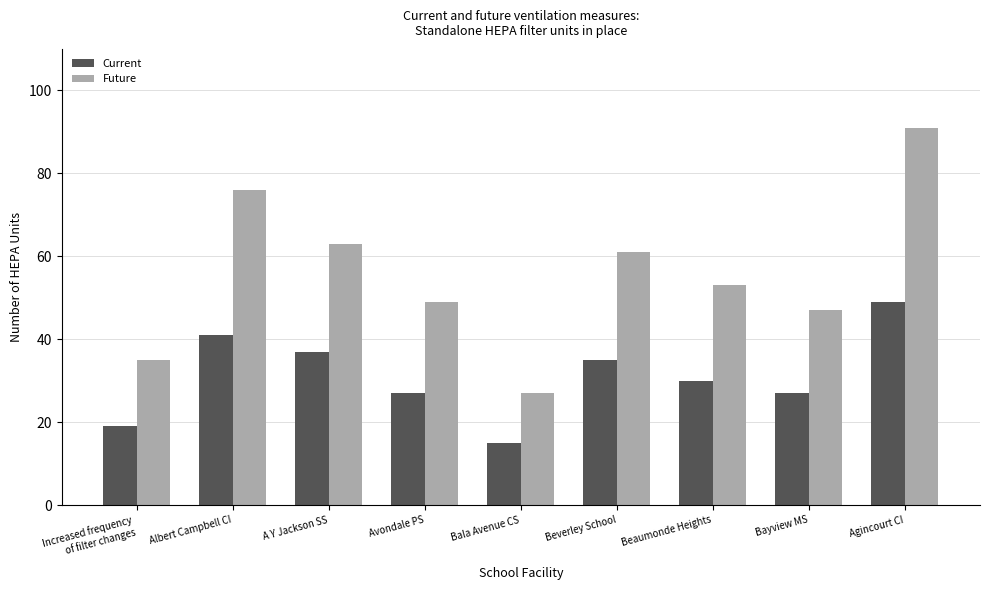

Which series has the widest spread of values?

Future